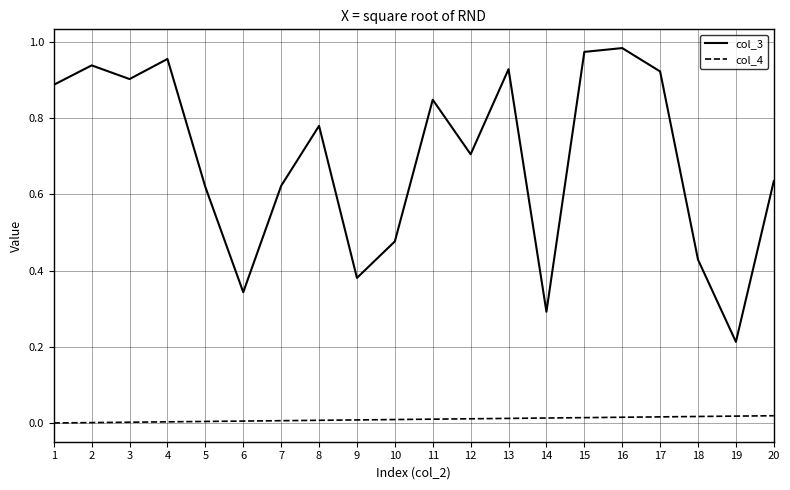

Is it true that col_4 equals 0.0 at 5?

True